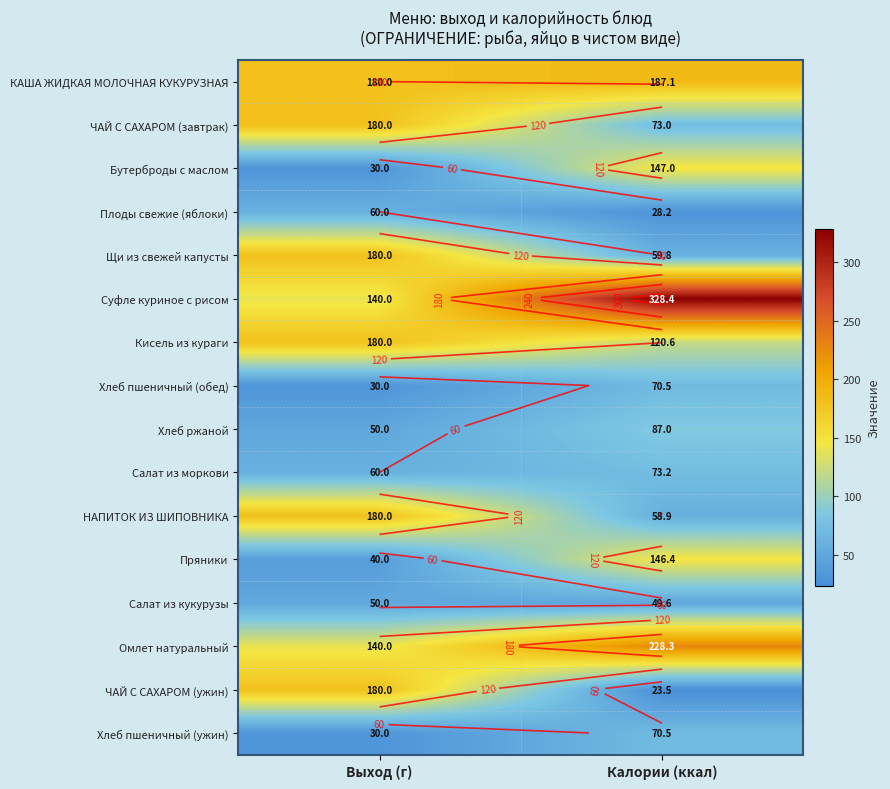

At Выход (г), list the series in order from largest to smallest.

КАША ЖИДКАЯ МОЛОЧНАЯ КУКУРУЗНАЯ, ЧАЙ С САХАРОМ (завтрак), Щи из свежей капусты, Кисель из кураги, НАПИТОК ИЗ ШИПОВНИКА, ЧАЙ С САХАРОМ (ужин), Суфле куриное с рисом, Омлет натуральный, Плоды свежие (яблоки), Салат из моркови, Хлеб ржаной, Салат из кукурузы, Пряники, Бутерброды с маслом, Хлеб пшеничный (обед), Хлеб пшеничный (ужин)